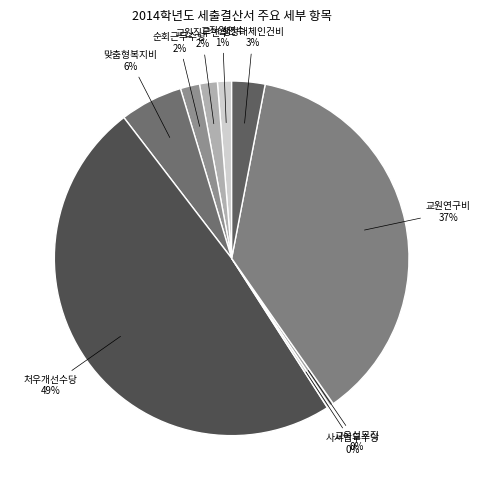

To the nearest percent, what percentage of the pie is 처우개선수당?

49%